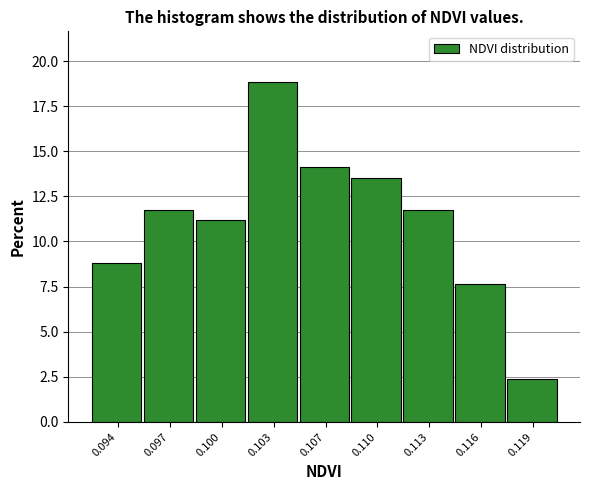

Reading left to right, list all the values displayed in this chart.

8.8	11.8	11.2	18.8	14.1	13.5	11.8	7.6	2.4